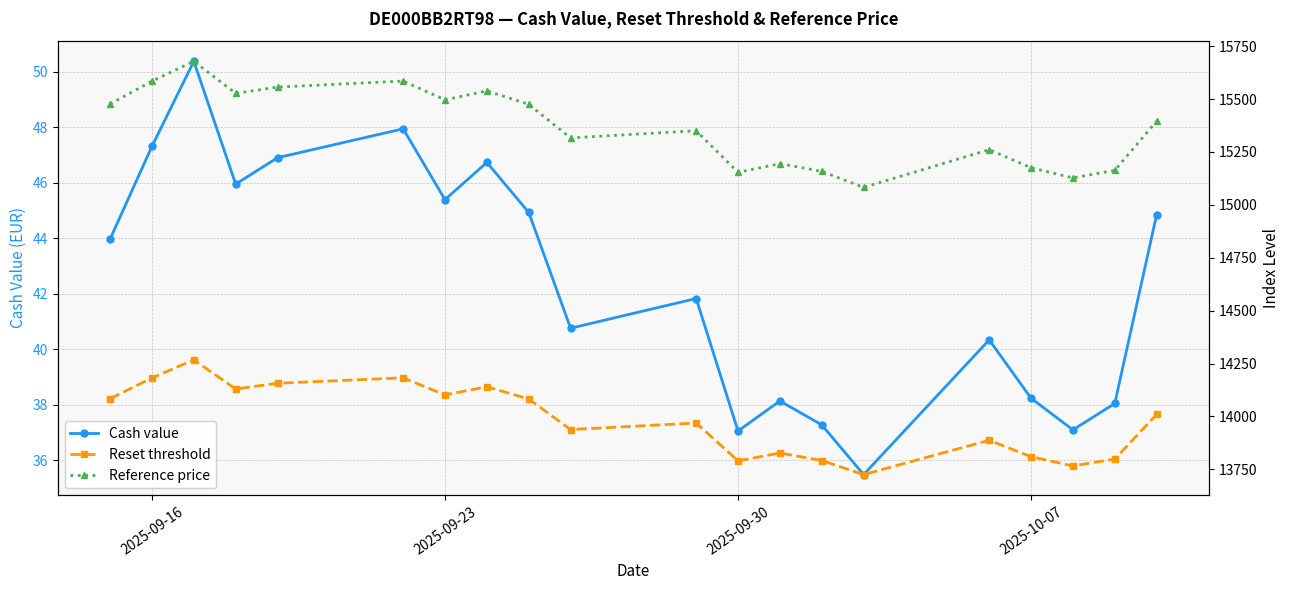

What is the value of the Cash value point at the 1st from the left?

44.0